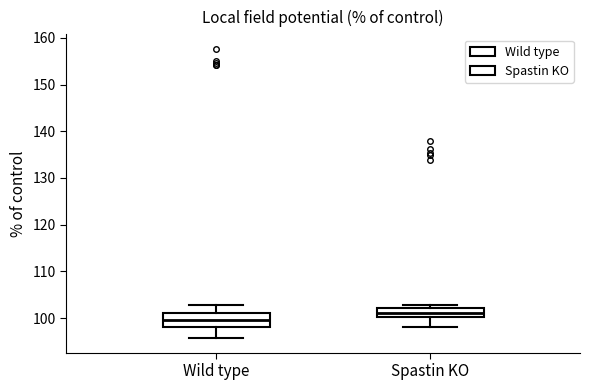

Reading left to right, read every box against the y-axis: the position of its median line, the range the box covers, and the ends of its whiskers. The values are not printed on the chart, so give them approximately, as read against the axis.

Wild type: median 100, box 98 to 101, whiskers 96 to 103
Spastin KO: median 101, box 100 to 102, whiskers 98 to 103